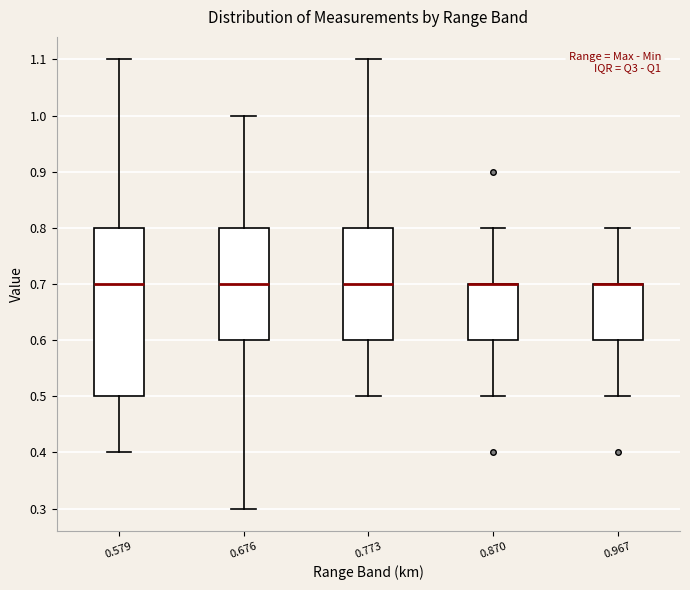

Where is the lower edge of the box at x = 0.870 on the y-axis? The values are not printed on the chart, so give them approximately, as read against the axis.

0.6